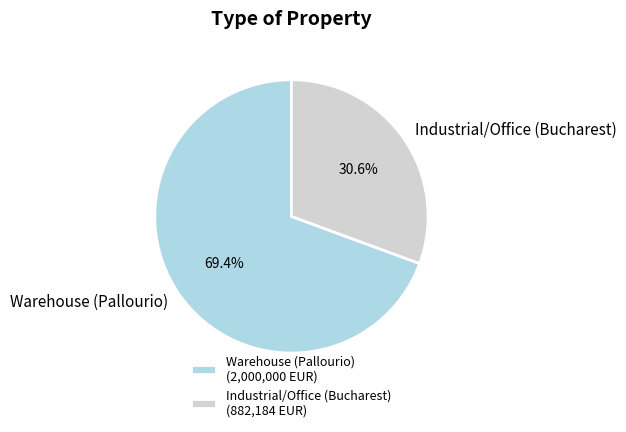

Which has a higher value, Warehouse (Pallourio) or Industrial/Office (Bucharest)?

Warehouse (Pallourio)